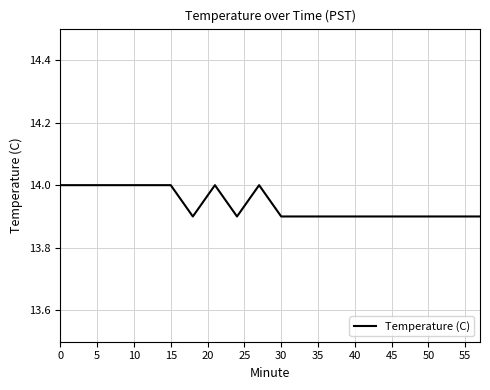

What is the minimum value shown in the chart?

13.9